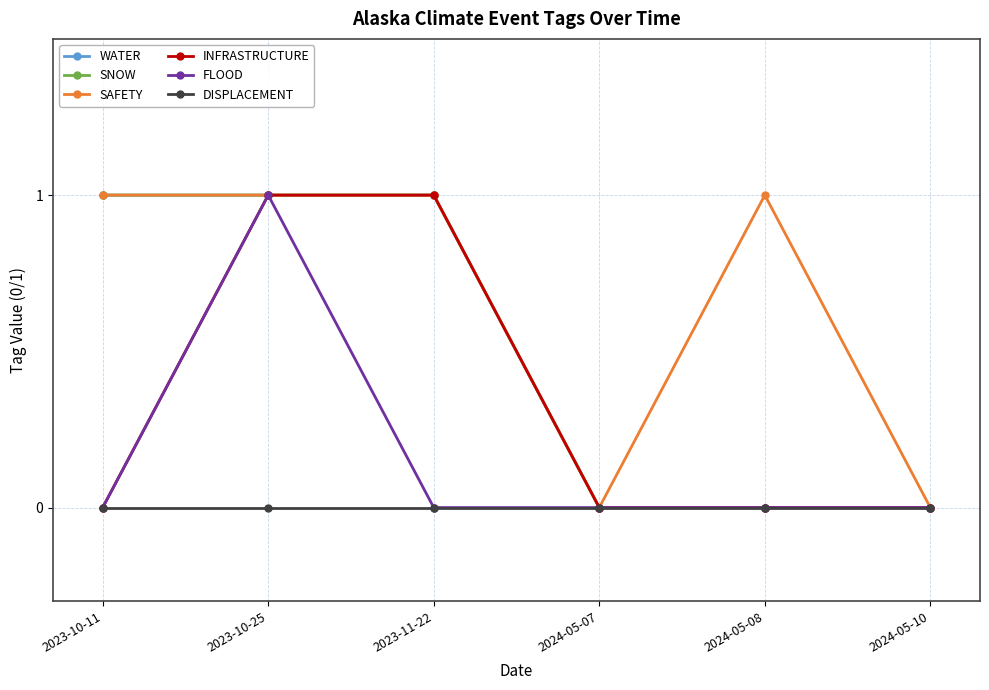

Is the value of FLOOD at 2024-05-08 greater than the value of SNOW at 2023-10-11?

No